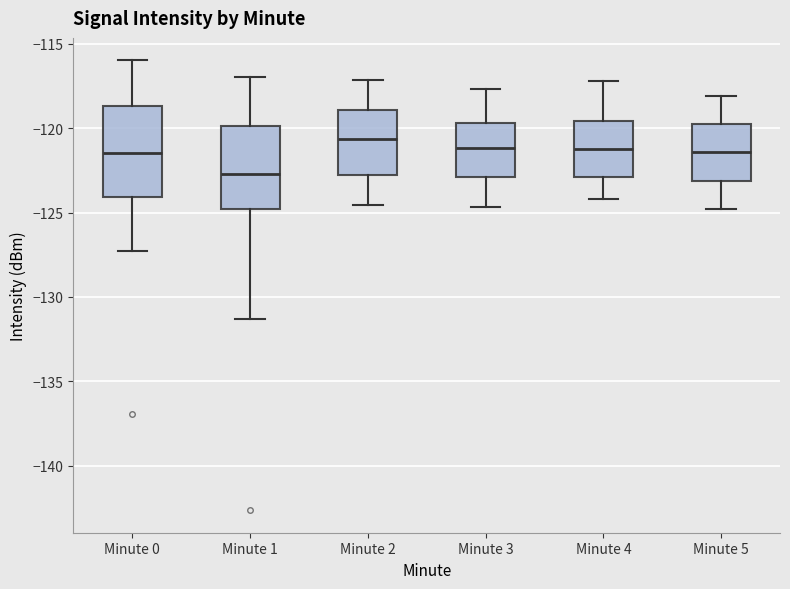

Reading left to right, transcribe this box plot: for each box, give where its median line is, the range the box spans, and where its two whiskers end, as read against the y-axis. The values are not printed on the chart, so give them approximately, as read against the axis.

Minute 0: median -121.5, box -124.0 to -118.5, whiskers -127.5 to -116.0
Minute 1: median -122.5, box -125.0 to -120.0, whiskers -131.5 to -117.0
Minute 2: median -120.5, box -123.0 to -119.0, whiskers -124.5 to -117.0
Minute 3: median -121.0, box -123.0 to -119.5, whiskers -124.5 to -117.5
Minute 4: median -121.0, box -123.0 to -119.5, whiskers -124.0 to -117.0
Minute 5: median -121.5, box -123.0 to -120.0, whiskers -125.0 to -118.0